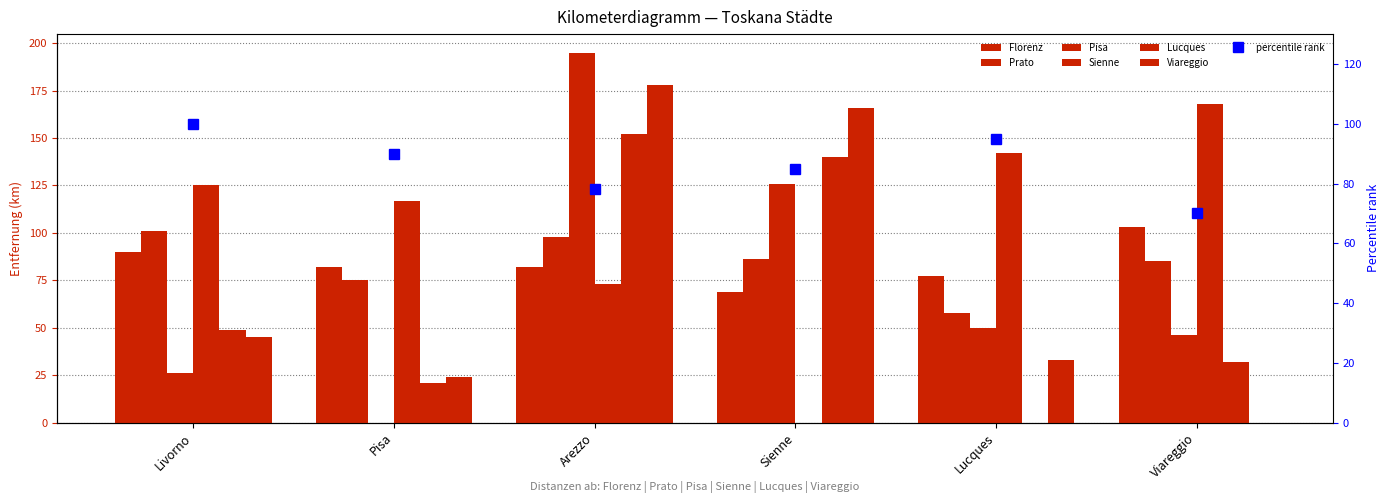

How many values in the Lucques series are below 49?

3